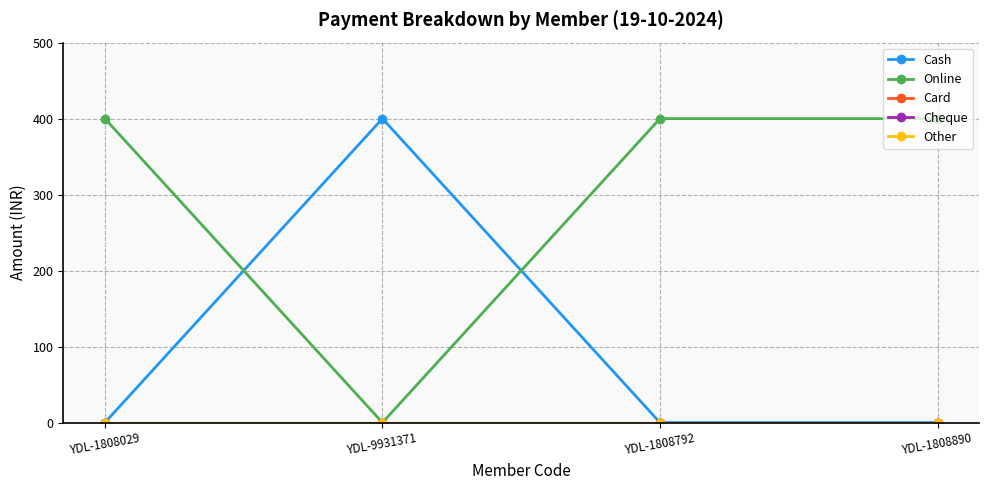

Which series changed the most between YDL-1808792 and YDL-1808890?

Cash